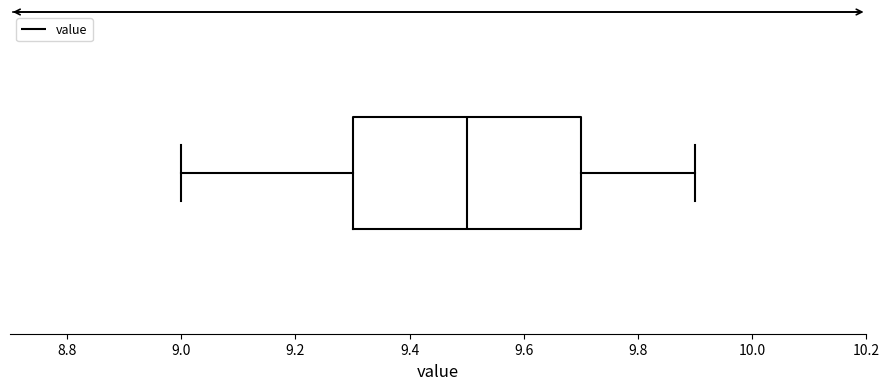

Read this box plot against the x-axis: the position of the median line, the range covered by the box, and the ends of both whiskers. The values are not printed on the chart, so give them approximately, as read against the axis.

median 9.5, box 9.3 to 9.7, whiskers 9.0 to 9.9